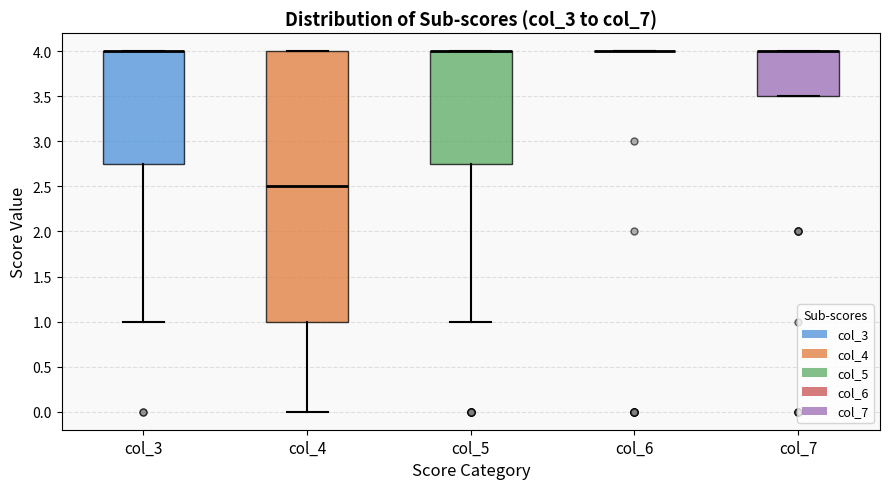

Where is the upper edge of the box for col_4 on the y-axis? The values are not printed on the chart, so give them approximately, as read against the axis.

4.00